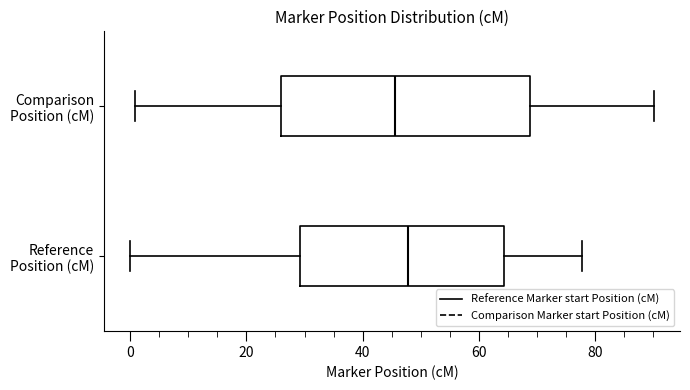

Reading bottom to top, transcribe this box plot: for each box, give where its median line is, the range the box spans, and where its two whiskers end, as read against the x-axis. The values are not printed on the chart, so give them approximately, as read against the axis.

Reference Position (cM): median 48, box 30 to 64, whiskers 0 to 78
Comparison Position (cM): median 46, box 26 to 68, whiskers 0 to 90